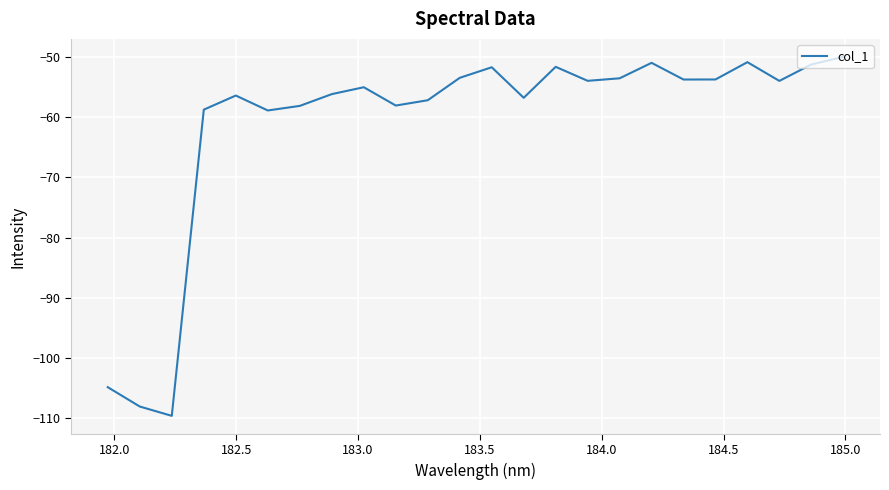

What is the minimum value shown in the chart?

-109.6